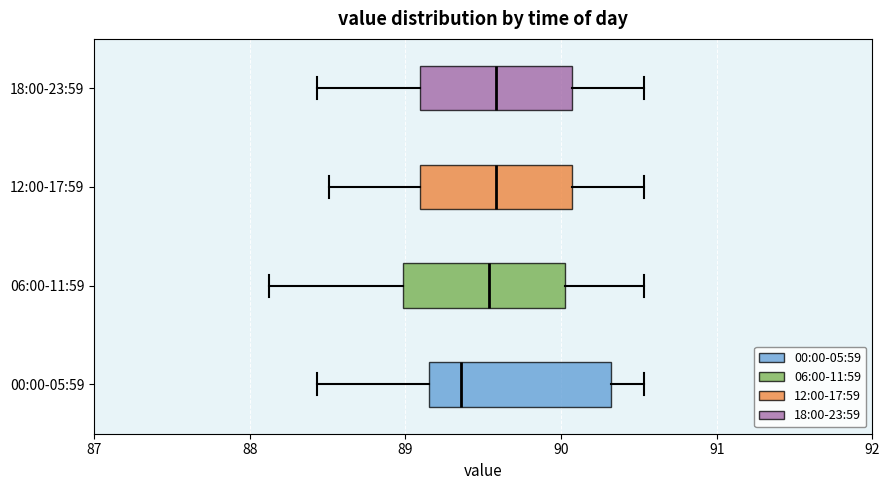

Comparing the boxes themselves (not the whiskers), which one is the widest?

00:00-05:59